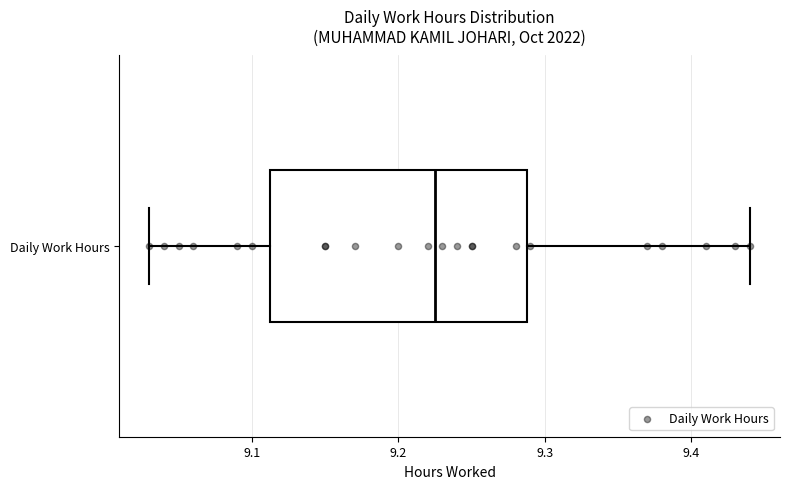

Where is the right edge of the box for Daily Work Hours on the x-axis? The values are not printed on the chart, so give them approximately, as read against the axis.

9.29